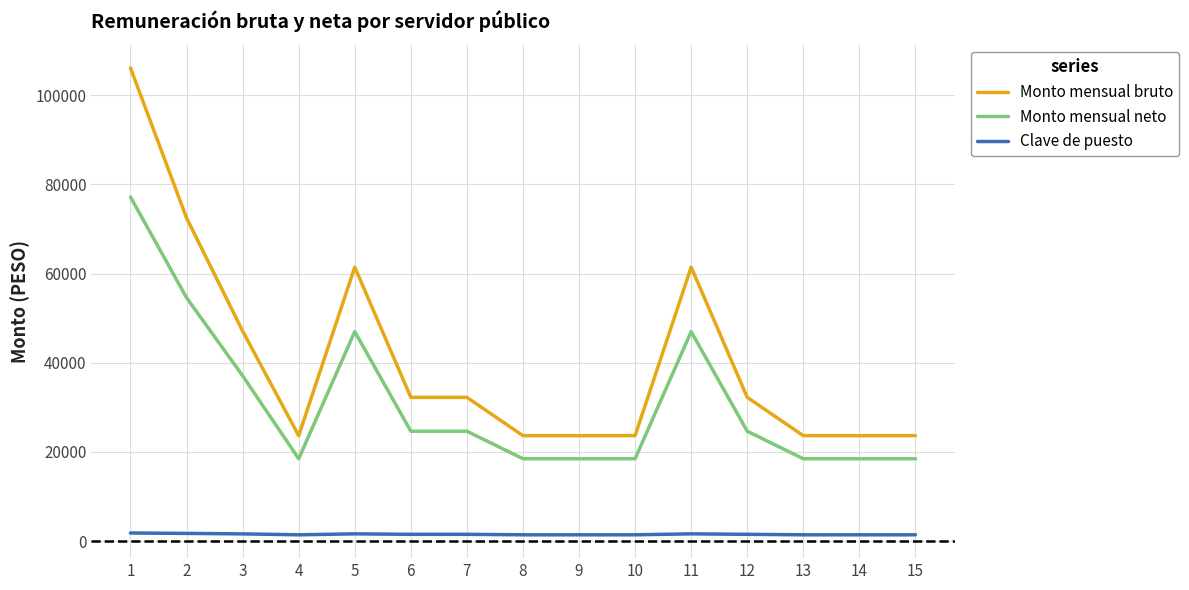

Is the value of Monto mensual neto at 11 greater than the value of Clave de puesto at 1?

Yes